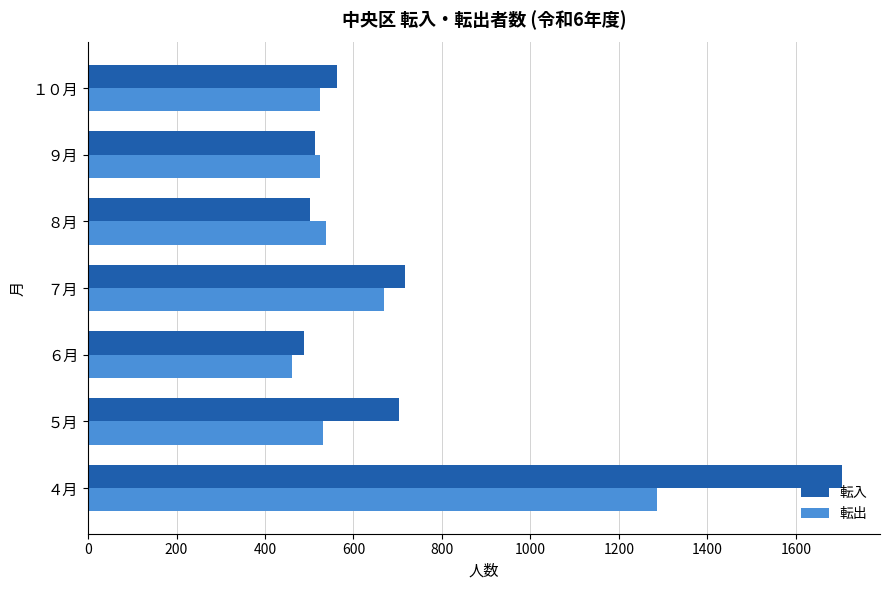

What is the average value of the 転入 series?

741